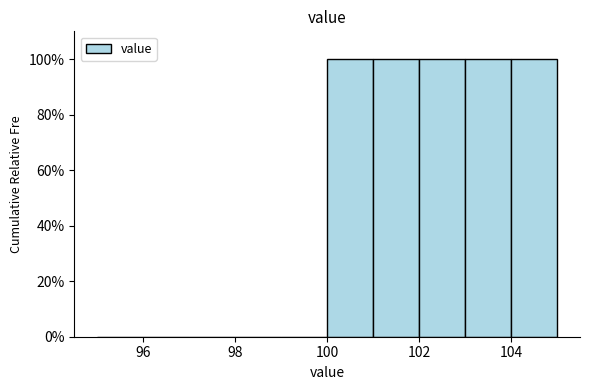

How tall is the bar that spans 102 to 103 on the x-axis? The values are not printed on the chart, so give them approximately, as read against the axis.

100